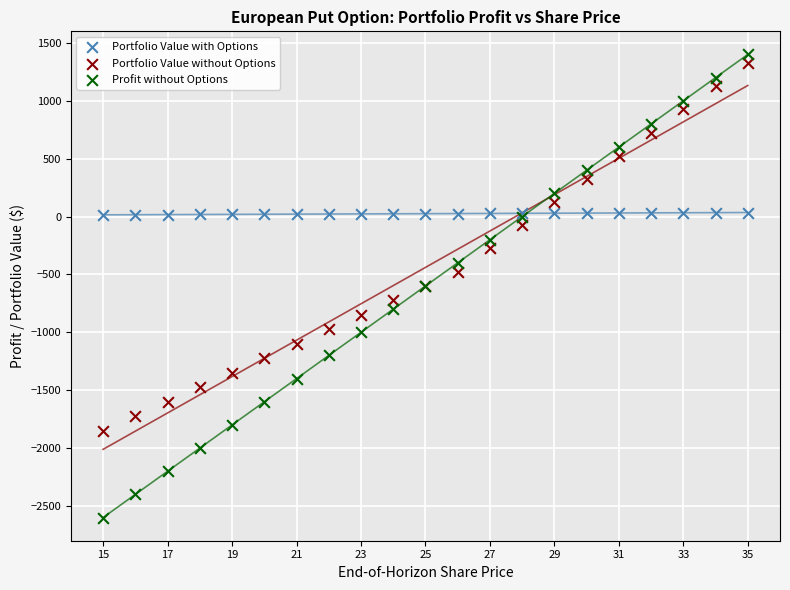

Which series has the largest Y range (max minus min)?

Profit without Options